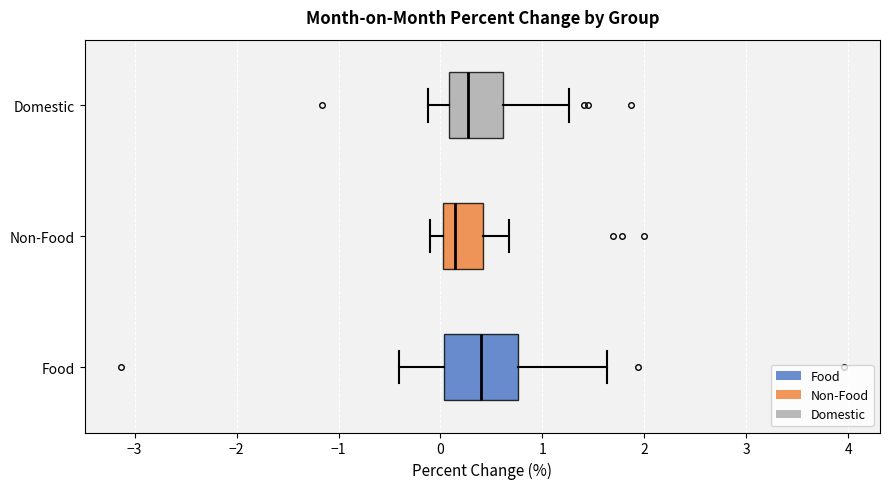

Which box is the widest, from its left edge to its right edge?

Food